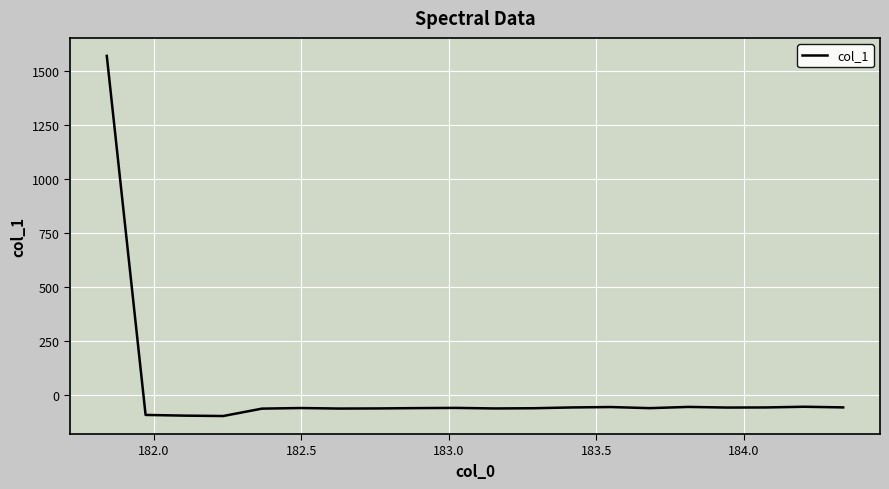

What is the smallest value displayed?

-95.9